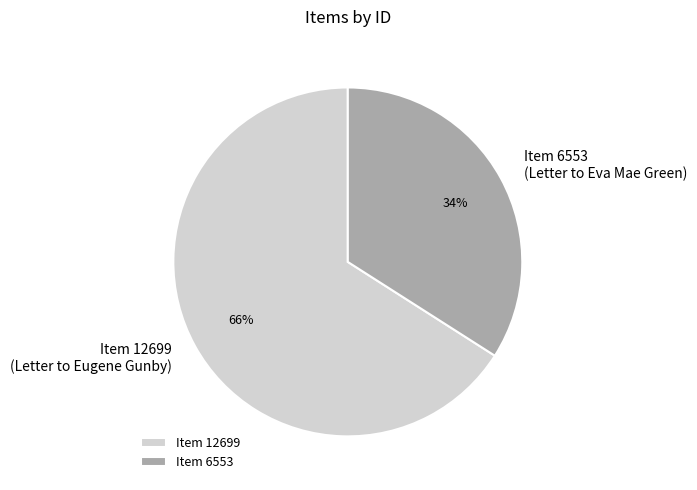

To the nearest percent, what portion does Item 6553 (Letter to Eva Mae Green) represent?

34%